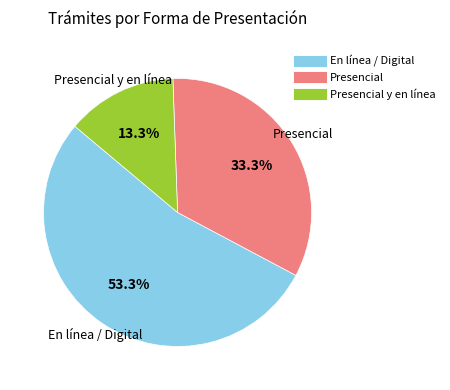

How many segments does this pie chart have?

3